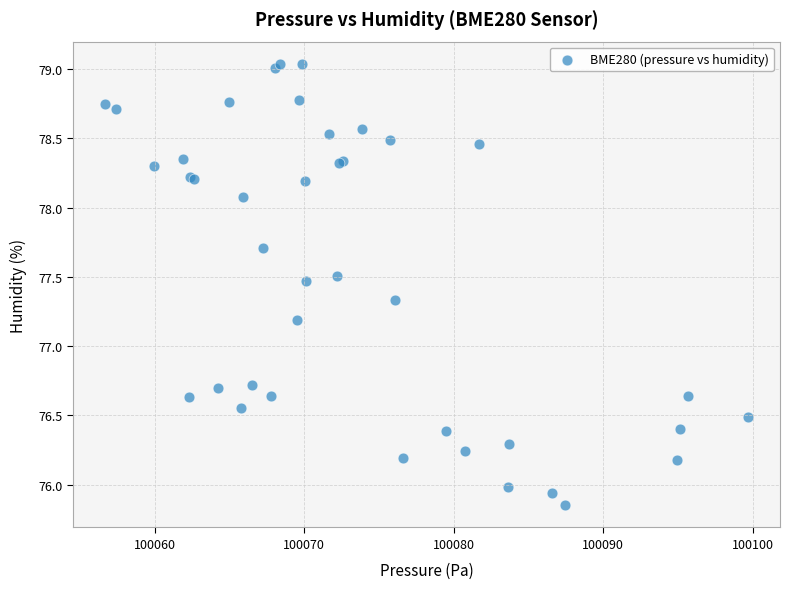

What Y value in the scatter plot is closest to 77?

77.2